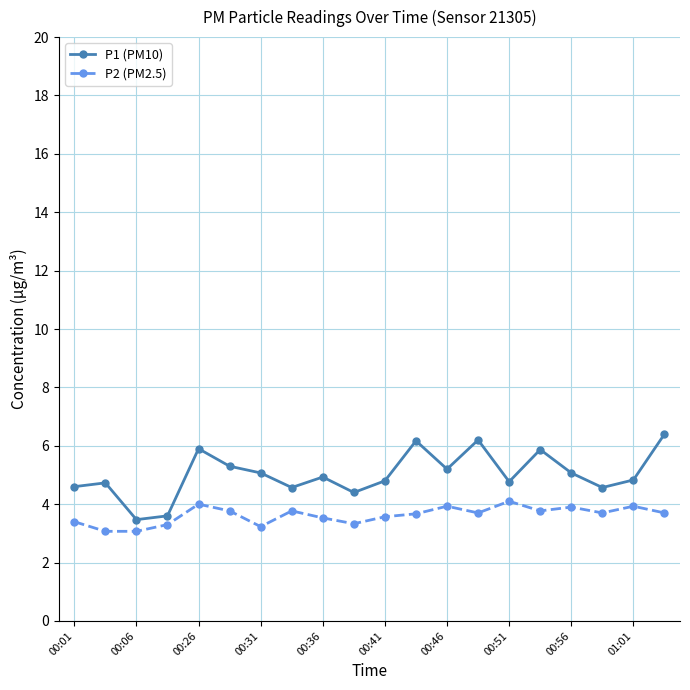

True or false: P1 (PM10) has more than 1 points higher than both neighbors.

True